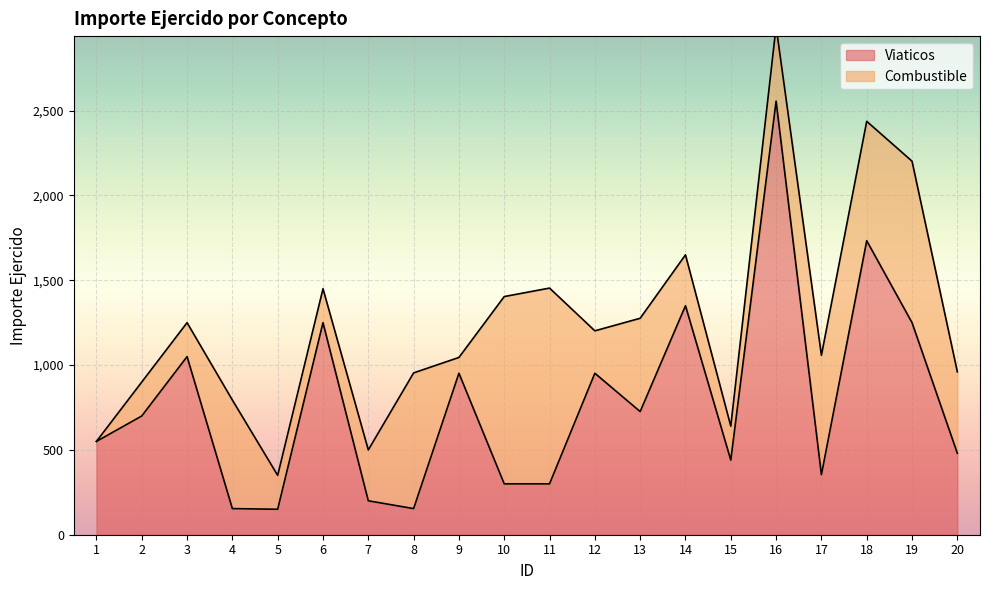

What is the minimum value shown in the chart?

150.0